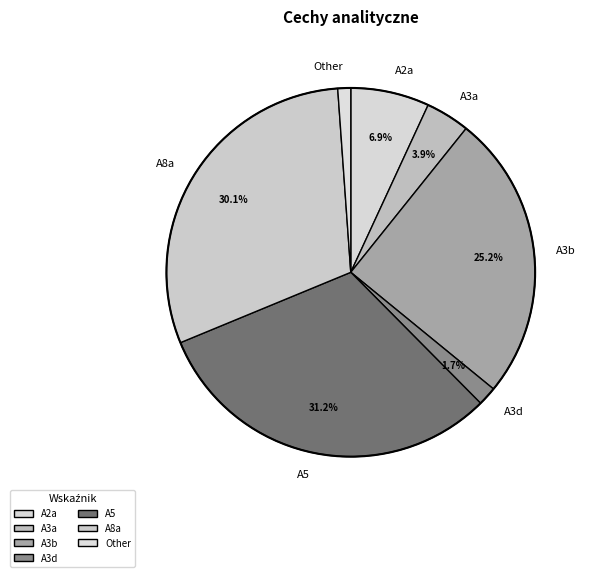

Which category has the smallest portion of the pie?

Other